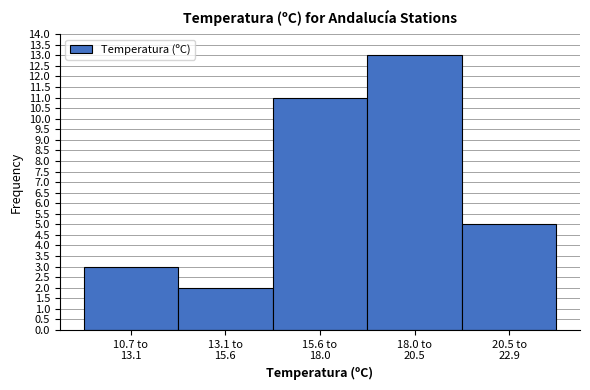

Reading right to left, list all the values displayed in this chart.

5	13	11	2	3